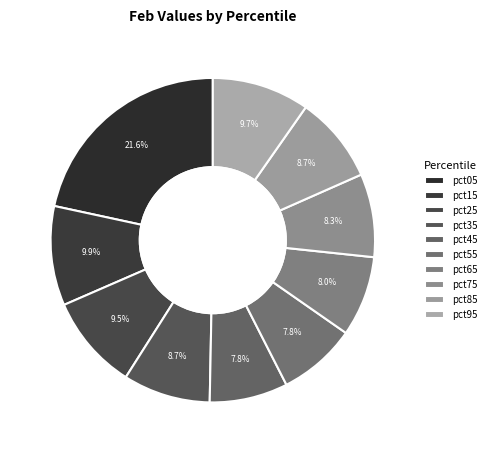

Does pct05 account for over 50% of the chart?

No